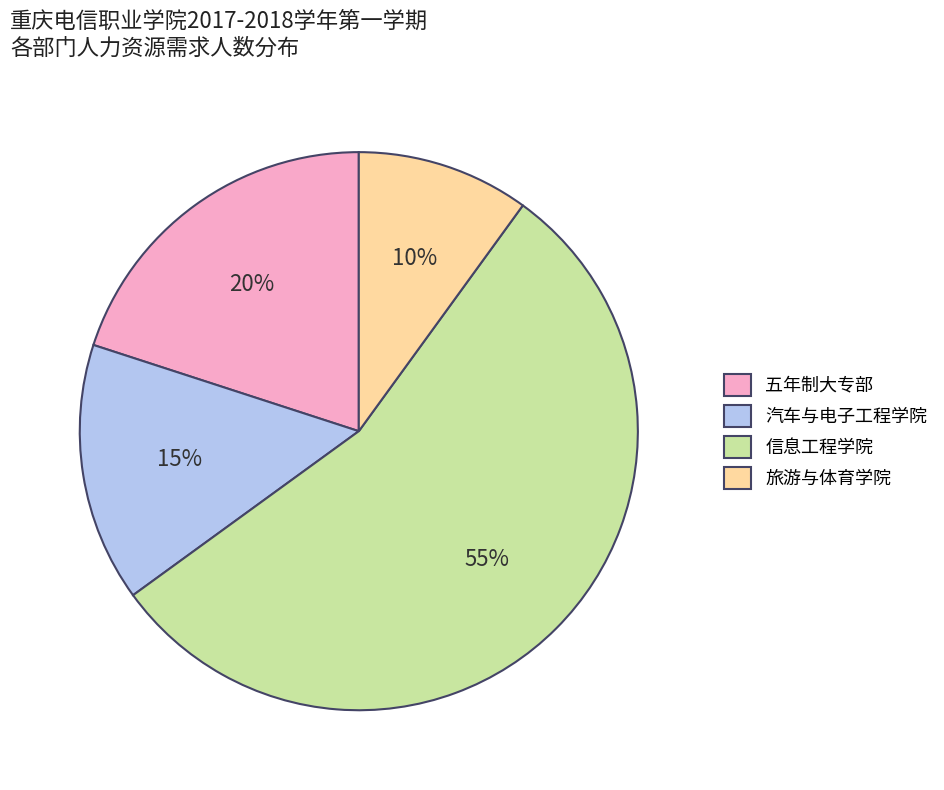

Approximately how many times larger is the value at 五年制大专部 compared to 旅游与体育学院?

2.0